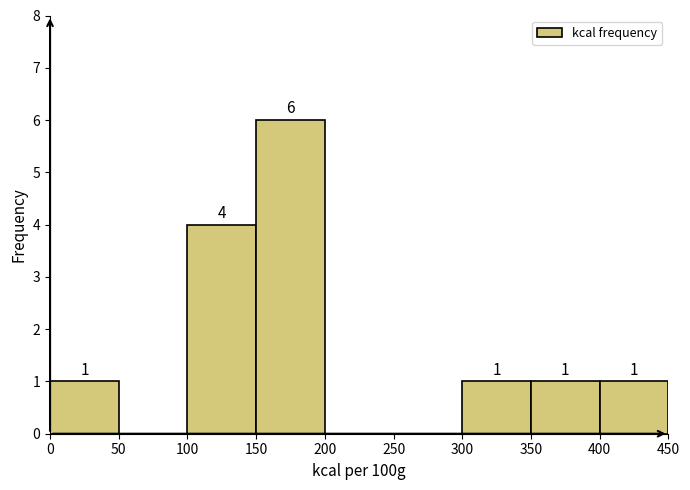

Which range on the x-axis has the tallest bar?

150 to 200